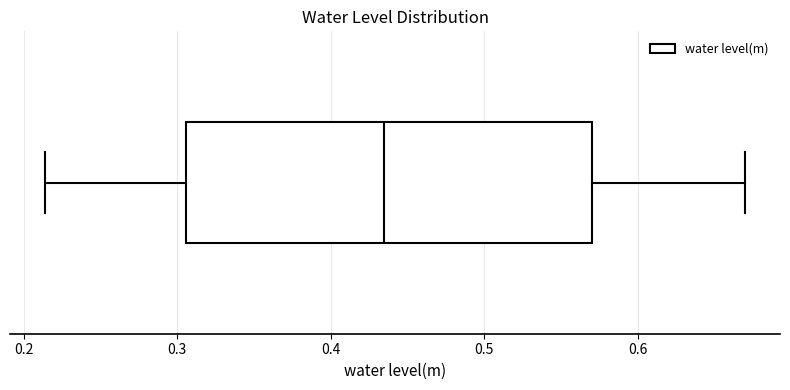

Transcribe this box plot: give where the median line is, the range the box spans, and where the two whiskers end, as read against the x-axis. The values are not printed on the chart, so give them approximately, as read against the axis.

median 0.44, box 0.31 to 0.57, whiskers 0.21 to 0.67